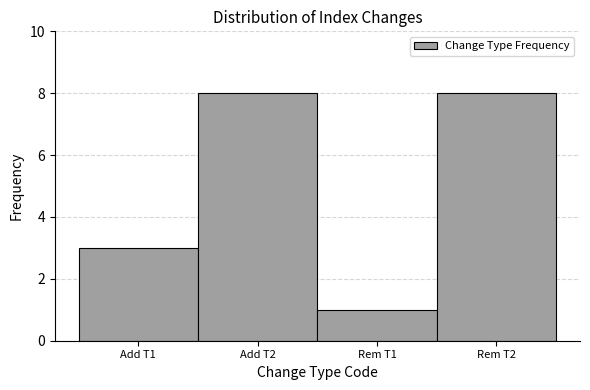

Reading left to right, extract all data points from this chart.

3	8	1	8